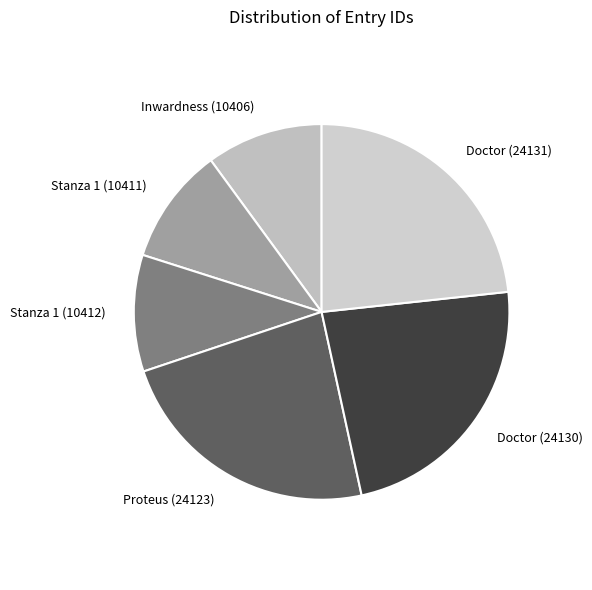

Is the sum of Doctor (24130) and Stanza 1 (10412) greater than half?

No